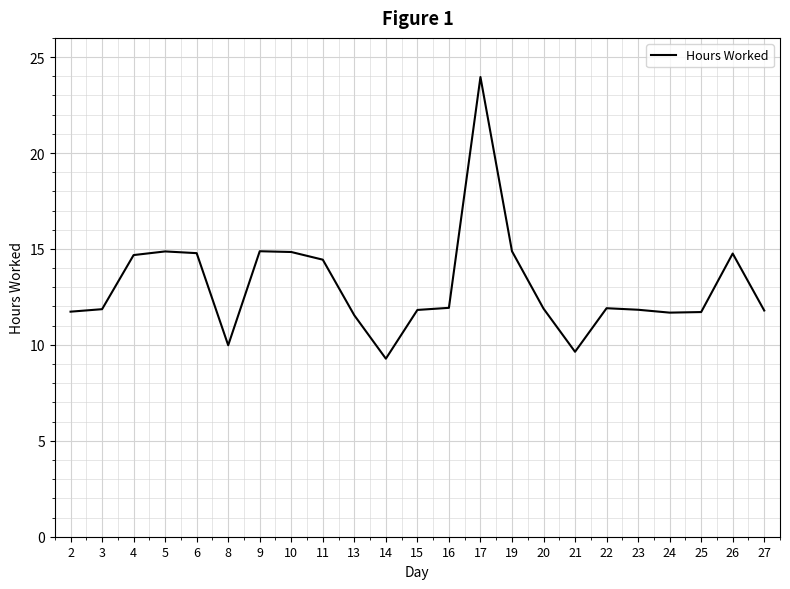

The value at 5 is 3.2. True or false?

False